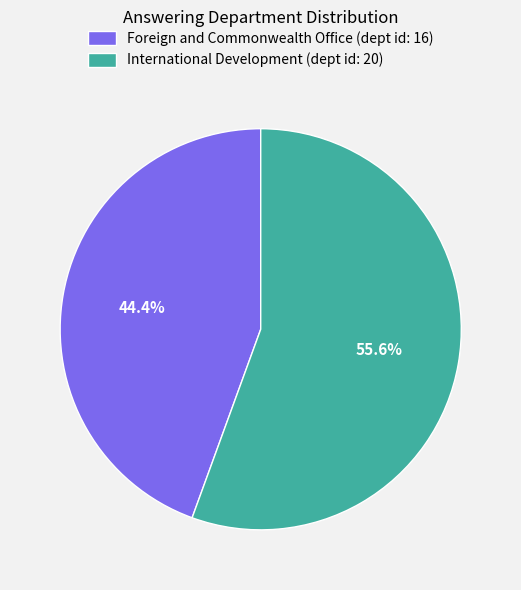

Rank the categories by value from highest to lowest.

International Development, Foreign and Commonwealth Office